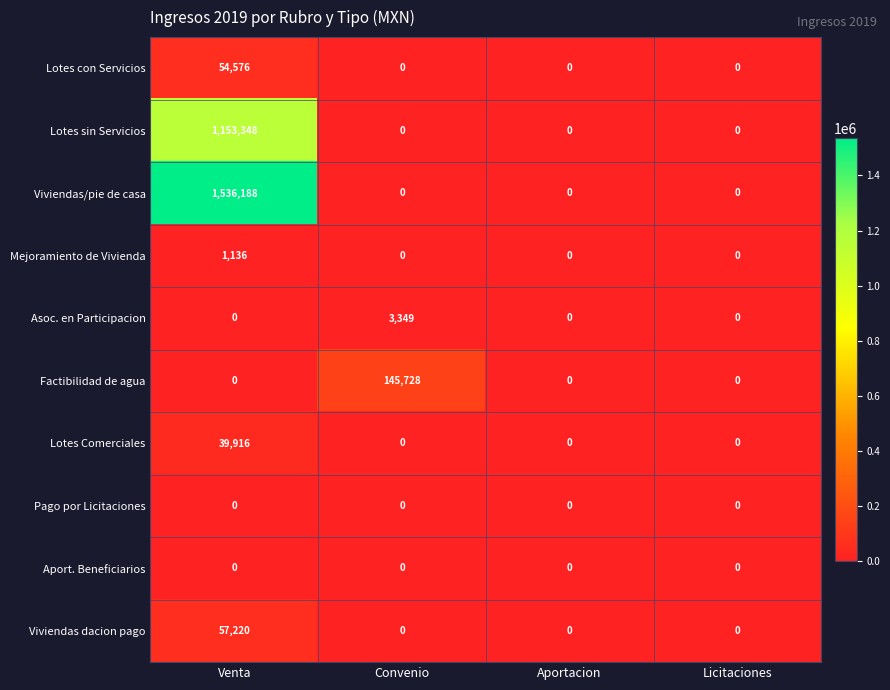

What is the approximate value of Lotes Comerciales at Venta, to the nearest 50?

39900